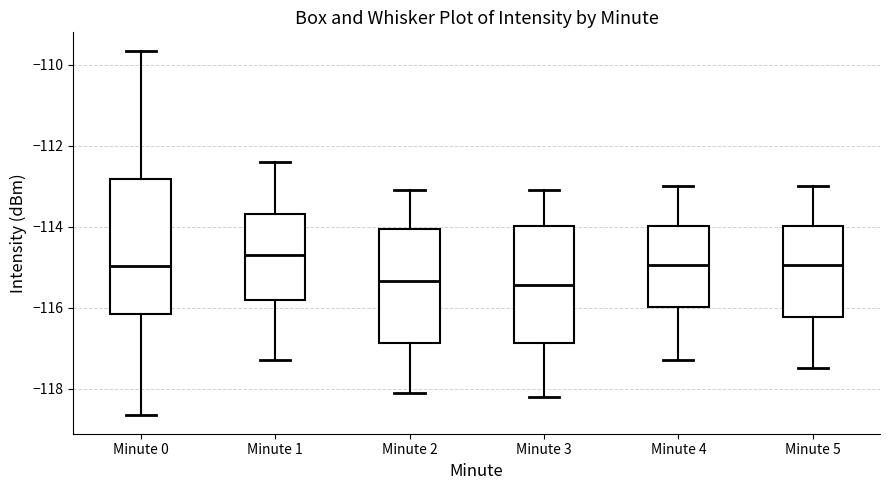

Reading left to right, transcribe this box plot: for each box, give where its median line is, the range the box spans, and where its two whiskers end, as read against the y-axis. The values are not printed on the chart, so give them approximately, as read against the axis.

Minute 0: median -115.0, box -116.2 to -112.8, whiskers -118.6 to -109.6
Minute 1: median -114.6, box -115.8 to -113.6, whiskers -117.2 to -112.4
Minute 2: median -115.4, box -116.8 to -114.0, whiskers -118.0 to -113.0
Minute 3: median -115.4, box -116.8 to -114.0, whiskers -118.2 to -113.0
Minute 4: median -115.0, box -116.0 to -114.0, whiskers -117.2 to -113.0
Minute 5: median -115.0, box -116.2 to -114.0, whiskers -117.4 to -113.0